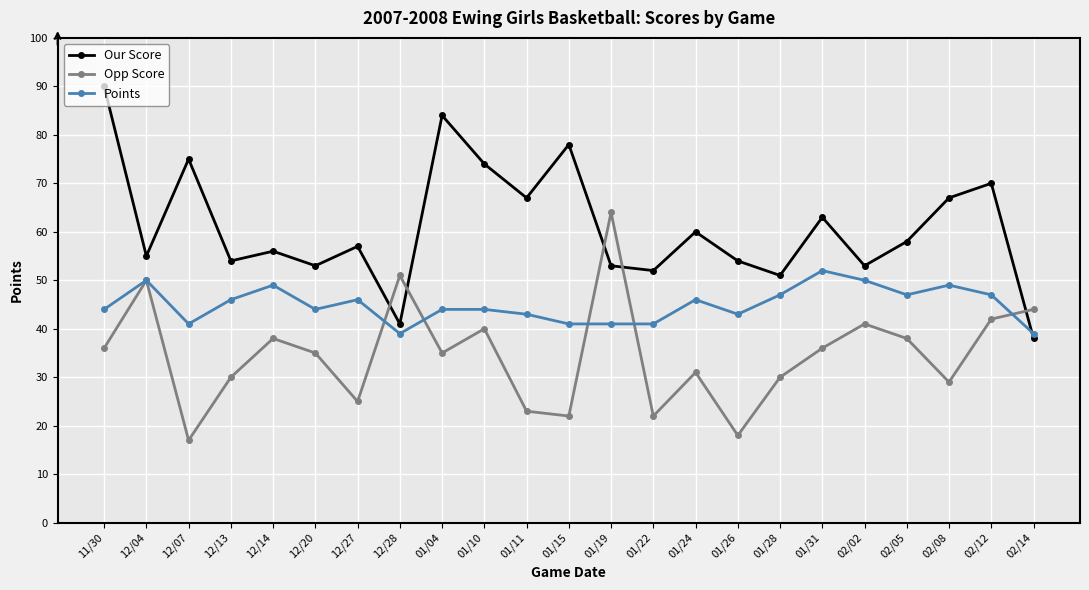

Between 12/20 and 01/11, which series saw the biggest shift?

Our Score